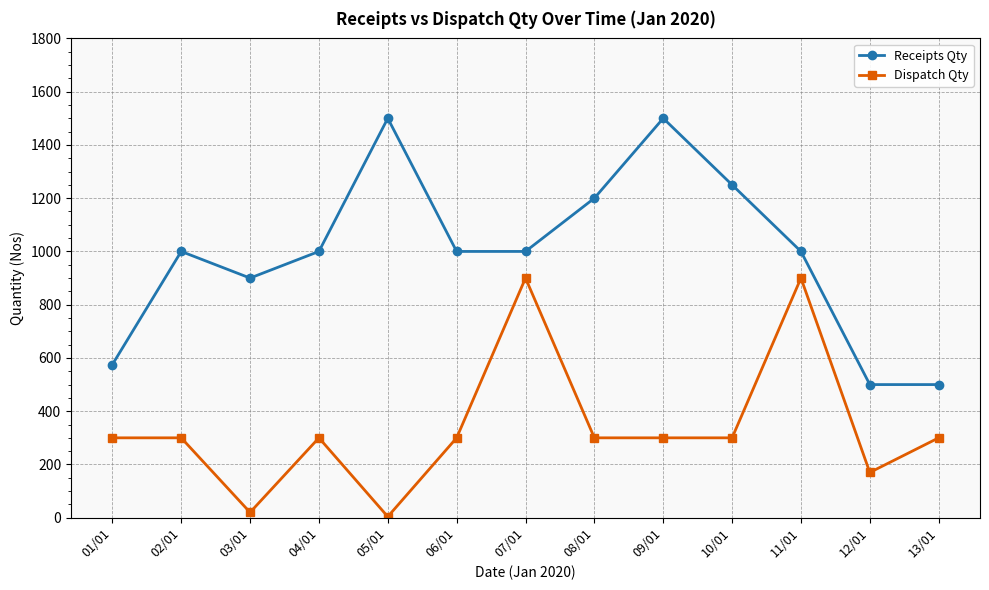

What is the spread (max minus min) of values at 02/01?

700